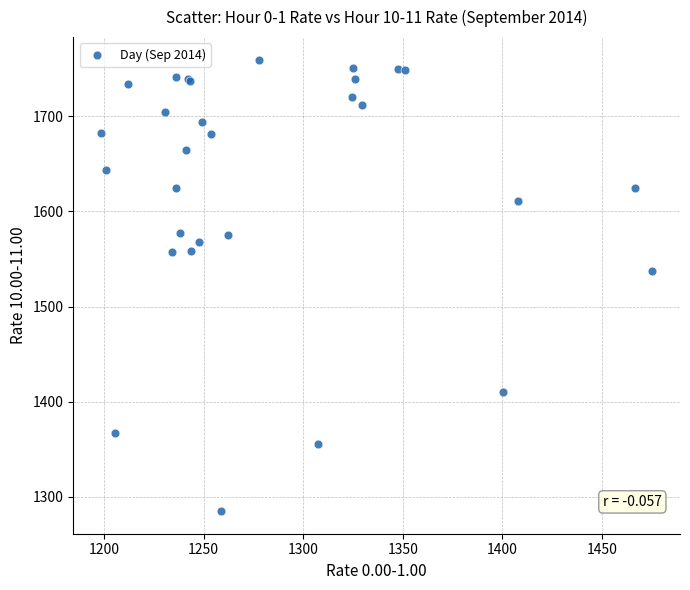

What Y value in the scatter plot is closest to 1522?

1536.9